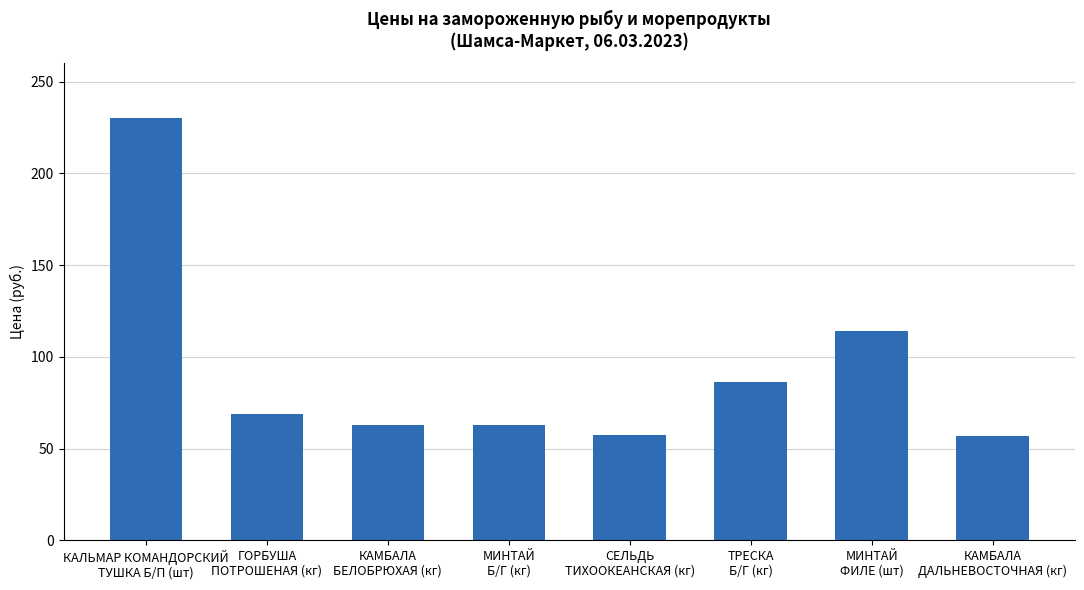

What is the greatest value displayed?

230.0